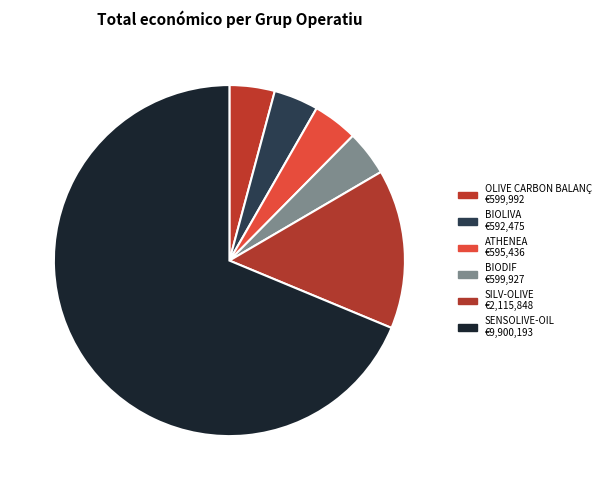

Rank the categories by value from highest to lowest.

SENSOLIVE-OIL, SILV-OLIVE, OLIVE CARBON BALANÇ, BIODIF, ATHENEA, BIOLIVA